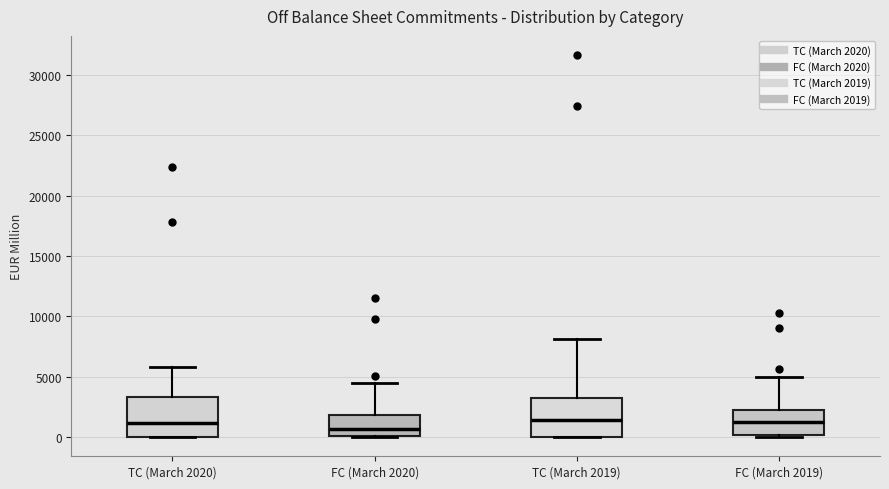

Where is the lower edge of the box for TC (March 2019) on the y-axis? The values are not printed on the chart, so give them approximately, as read against the axis.

0